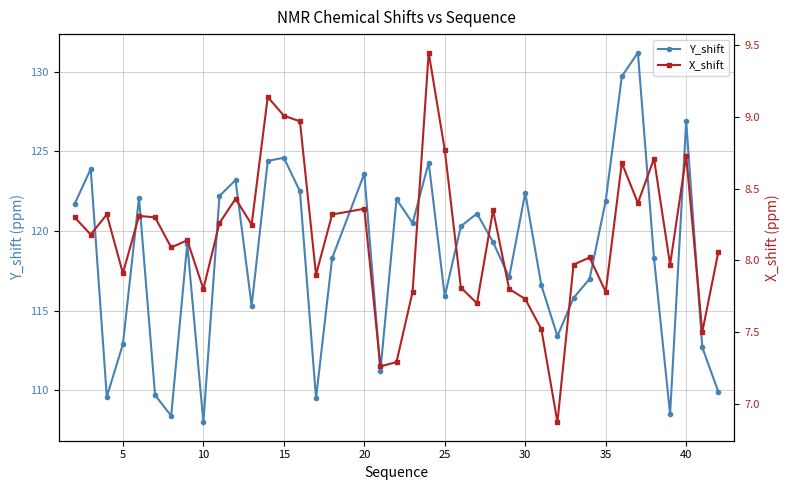

In Y_shift, how many points are lower than both neighbors (excluding endpoints)?

11